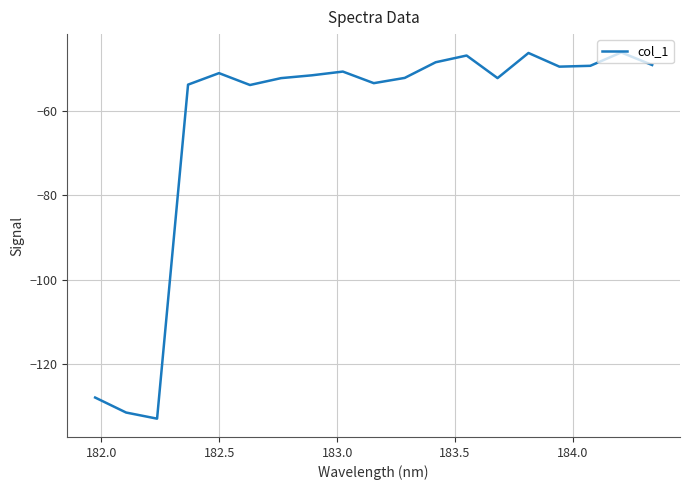

True or false: the data has more than 2 interior local peaks.

True